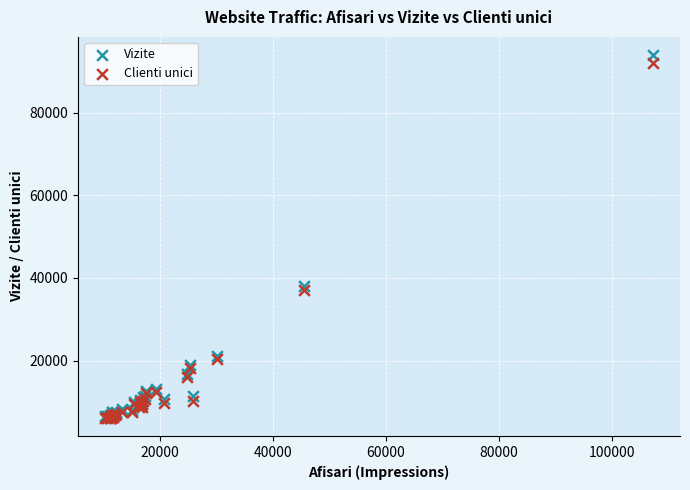

Which series has the widest spread of Y values?

Vizite